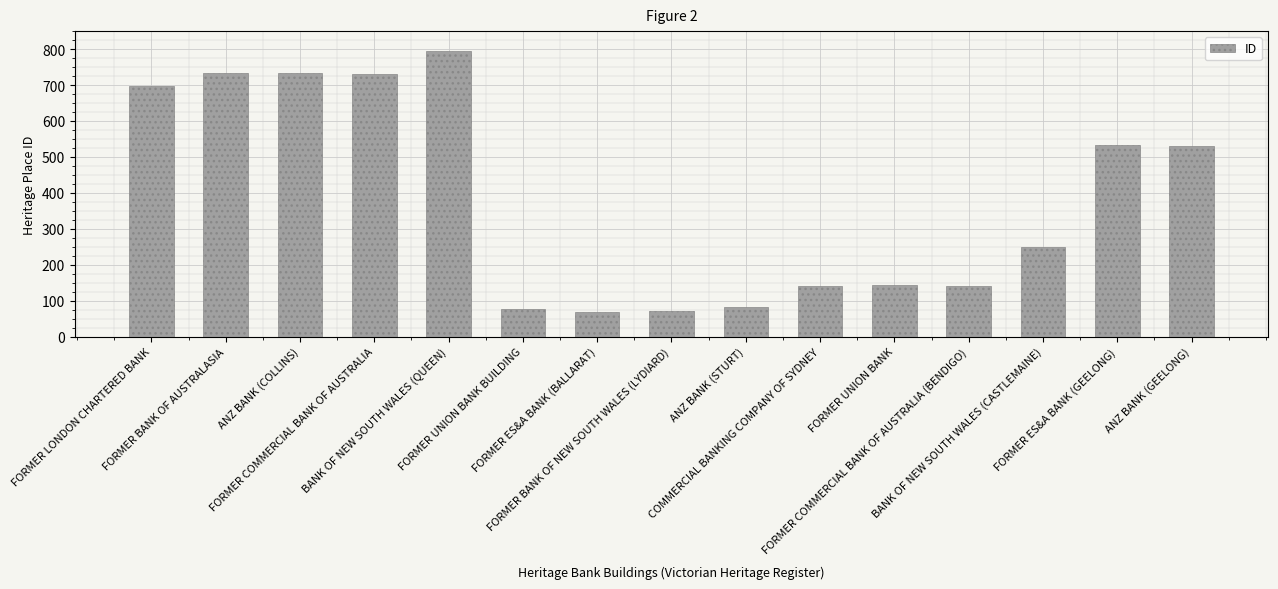

How many data points does each series have?

15